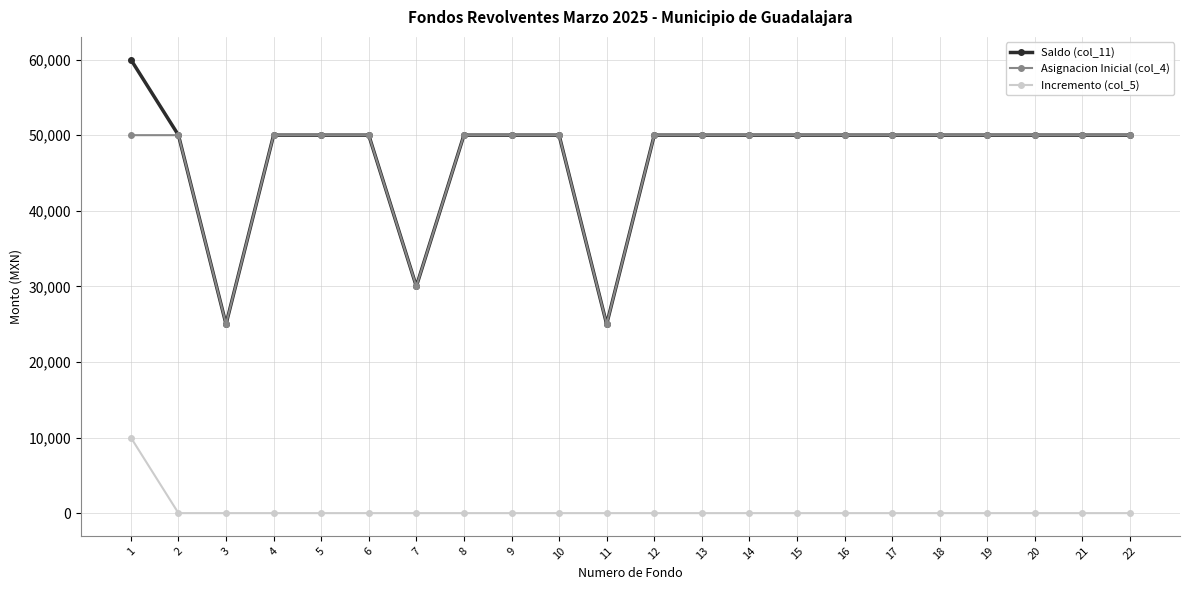

The value of Saldo (col_11) at 12 is 75745. True or false?

False